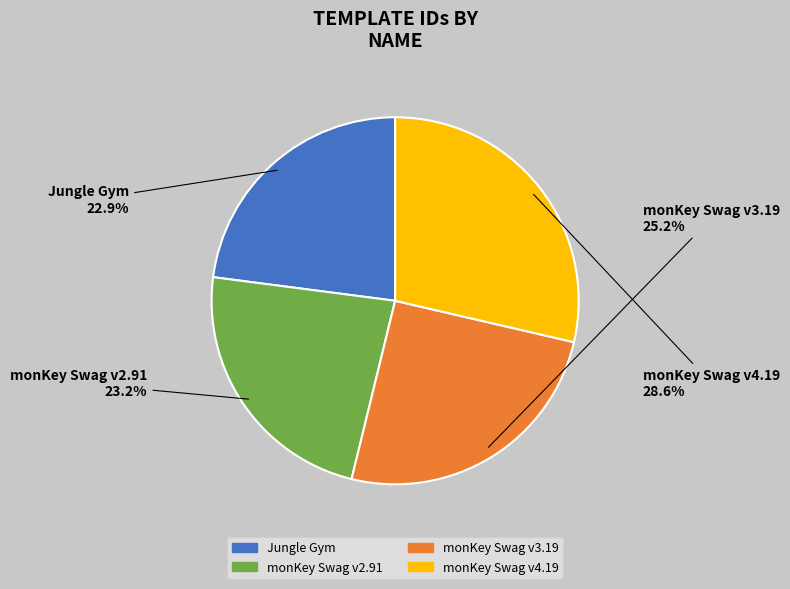

To the nearest percent, what percentage of the pie is monKey Swag v3.19?

25%